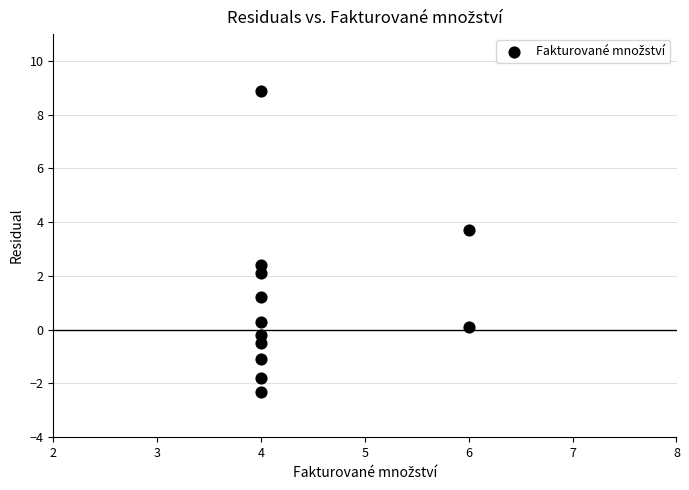

What is the range of Y values (max minus min)?

11.2